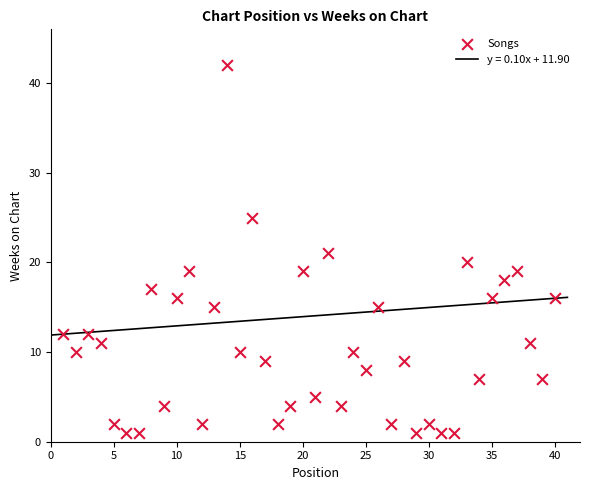

What is the range of X values (max minus min)?

39